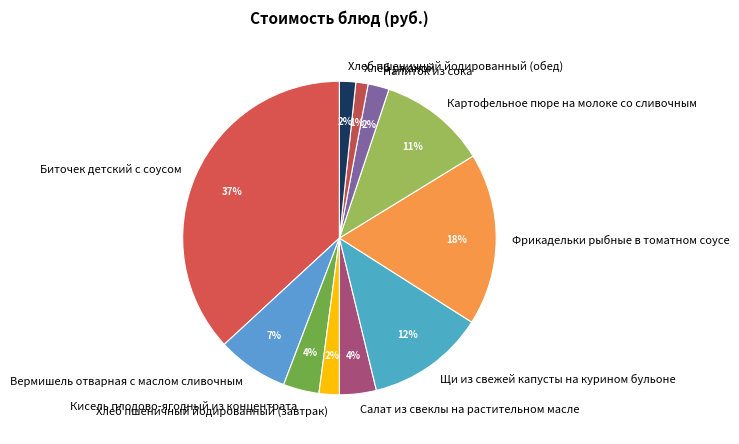

The Картофельное пюре на молоке со сливочным slice represents 11% of the pie. True or false?

True